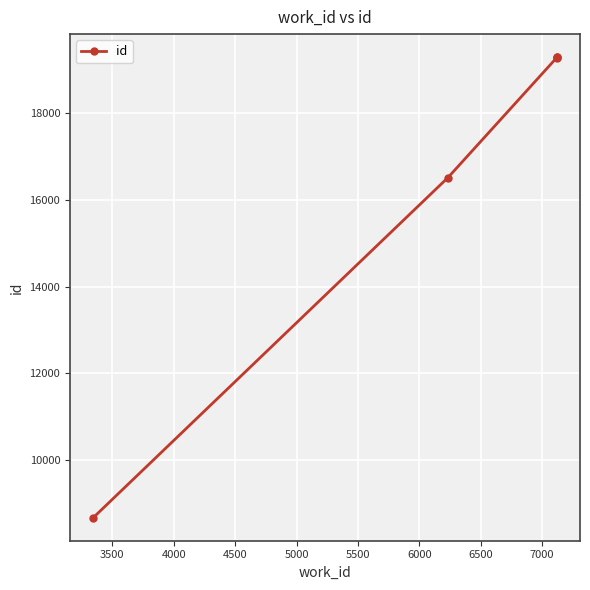

Reading left to right, list all the values displayed in this chart.

8661	16516	19289	19294	19299